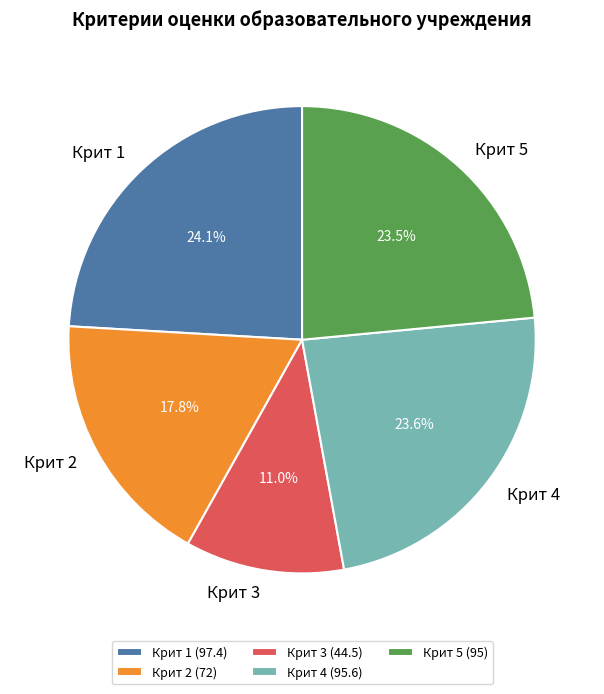

How much of the chart is everything except Крит 1?

75.9%